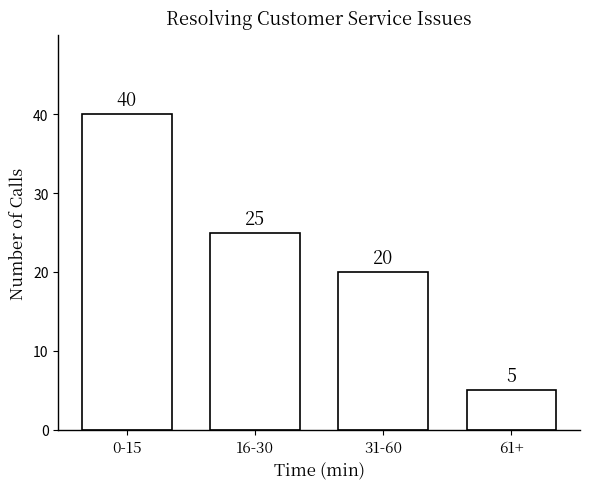

Reading left to right, transcribe all the data shown in this chart.

40	25	20	5